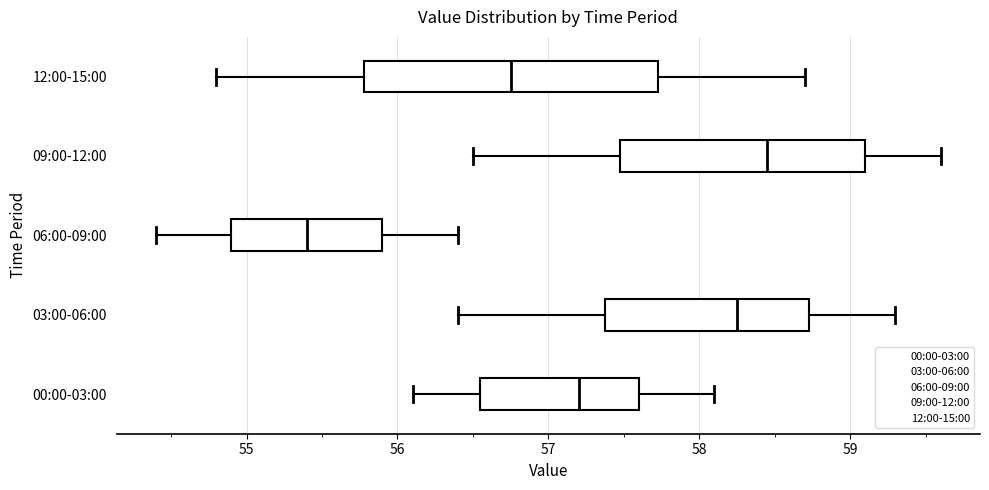

Reading bottom to top, read every box against the x-axis: the position of its median line, the range the box covers, and the ends of its whiskers. The values are not printed on the chart, so give them approximately, as read against the axis.

00:00-03:00: median 57.2, box 56.6 to 57.6, whiskers 56.1 to 58.1
03:00-06:00: median 58.3, box 57.4 to 58.7, whiskers 56.4 to 59.3
06:00-09:00: median 55.4, box 54.9 to 55.9, whiskers 54.4 to 56.4
09:00-12:00: median 58.5, box 57.5 to 59.1, whiskers 56.5 to 59.6
12:00-15:00: median 56.8, box 55.8 to 57.7, whiskers 54.8 to 58.7